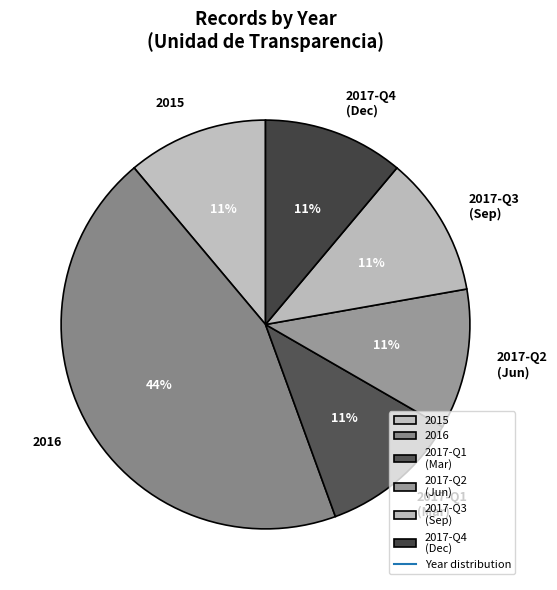

Combined, do 2017-Q1 (Mar) and 2016 account for over 50%?

Yes